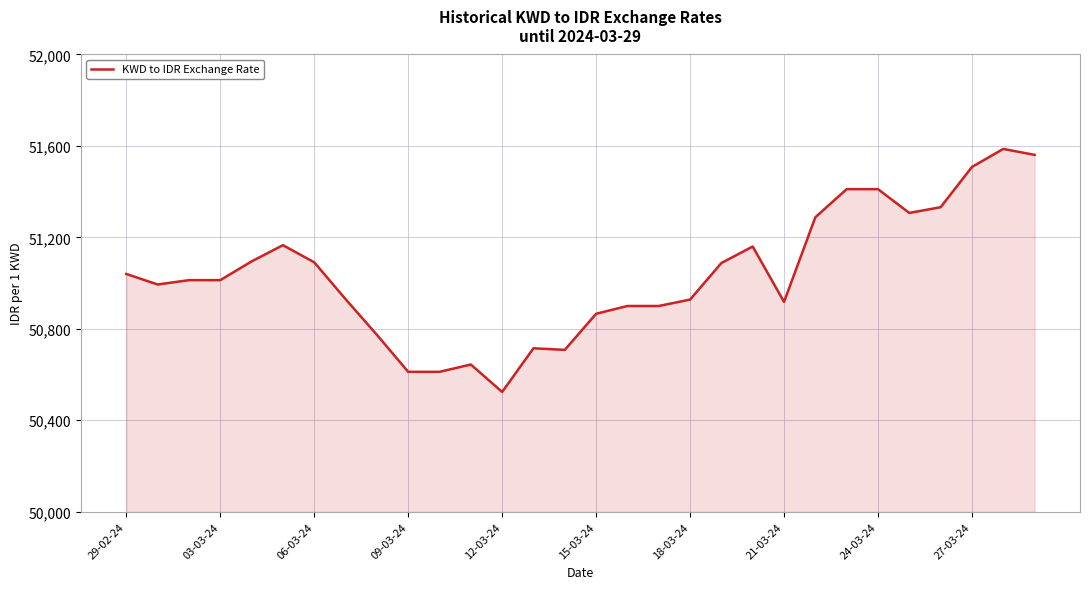

What is the difference between the maximum and minimum values?

1063